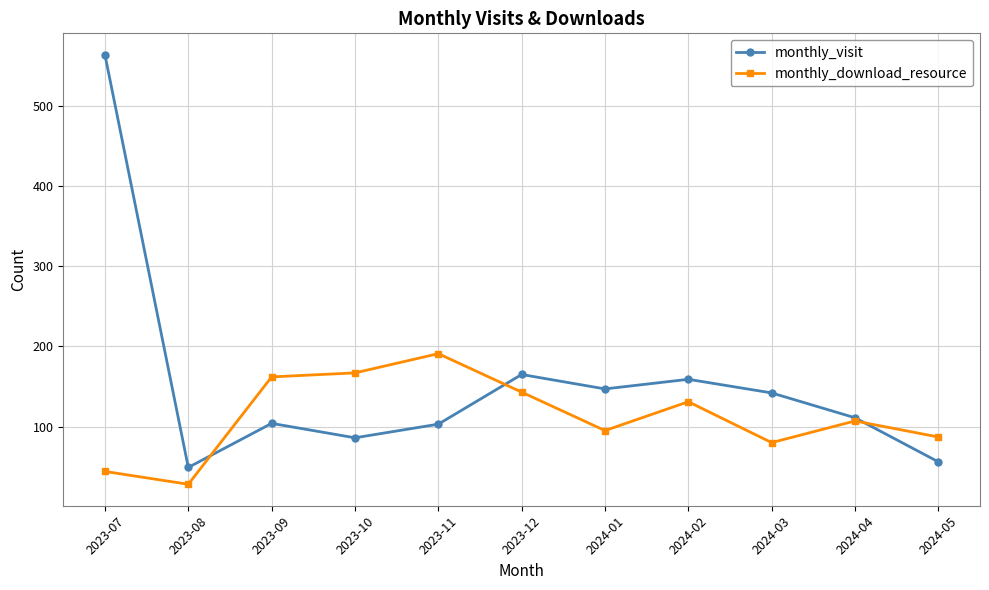

List the series in order of their overall mean, lowest first.

monthly_download_resource, monthly_visit